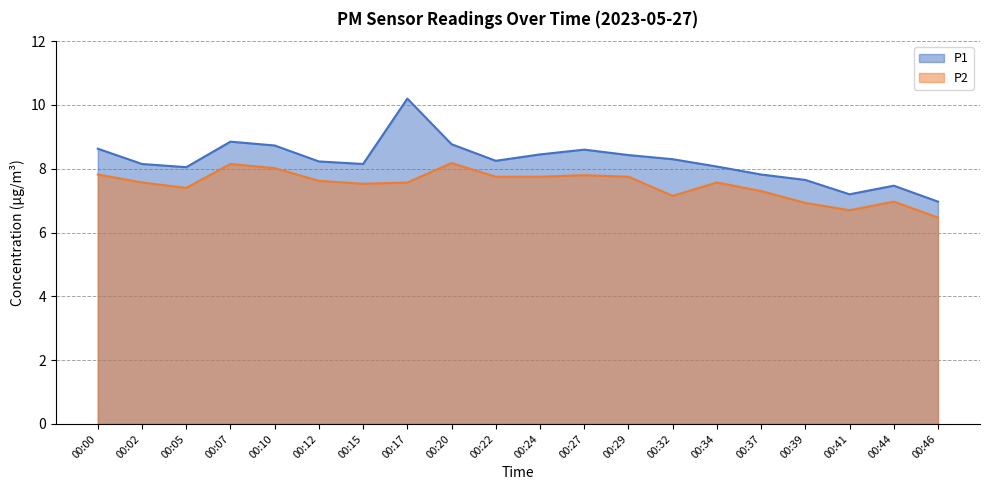

Does the chart display data point markers on the line(s)?

No